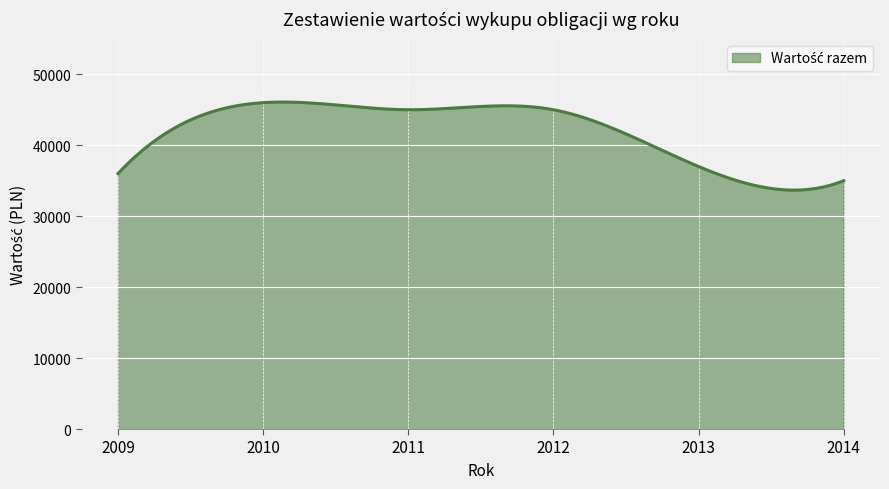

What is the difference between the maximum and minimum values?

12414.1